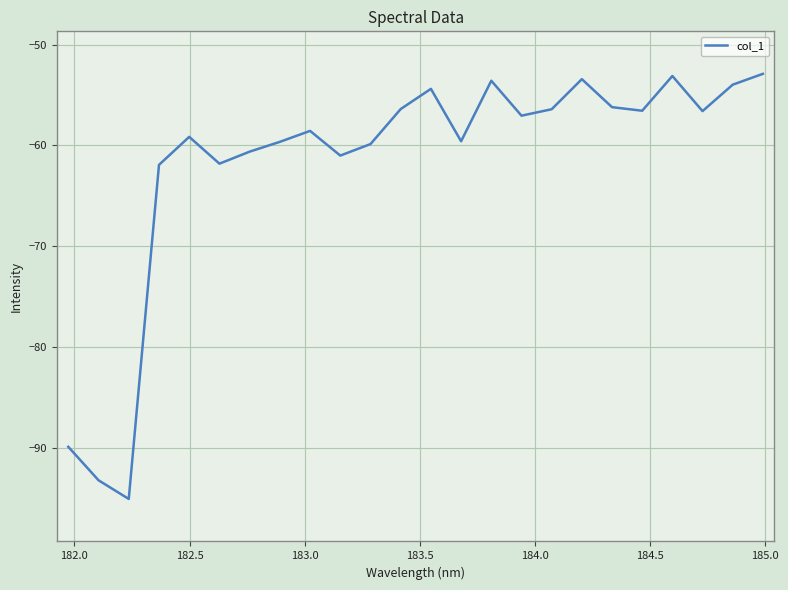

What is the difference between the maximum and minimum values?

42.2